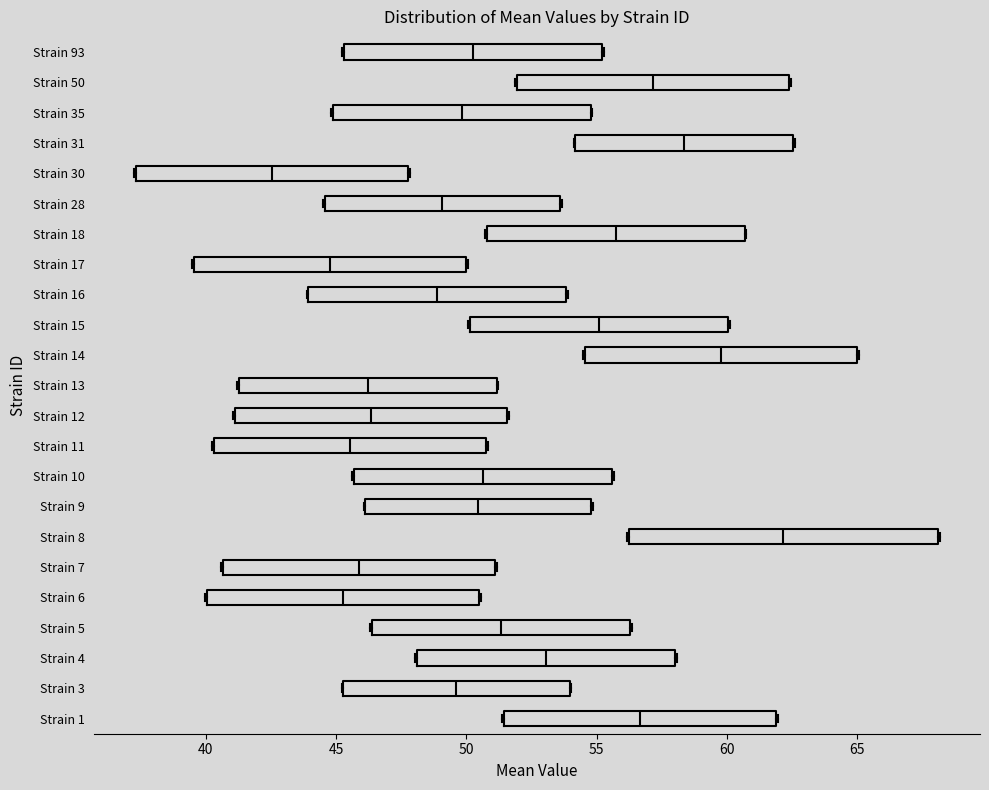

Which box is the widest, from its left edge to its right edge?

Strain 8